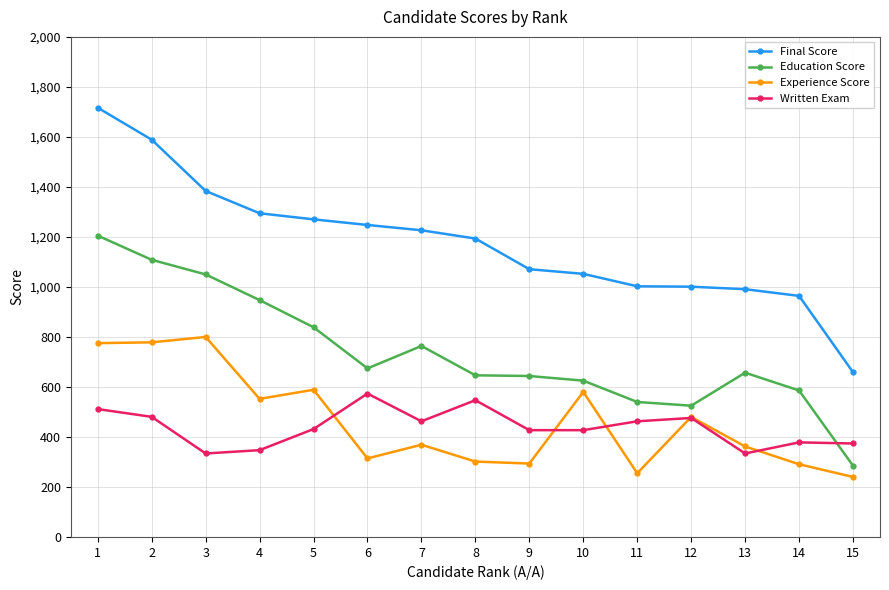

What value does the Education Score series have at 10?

625.2